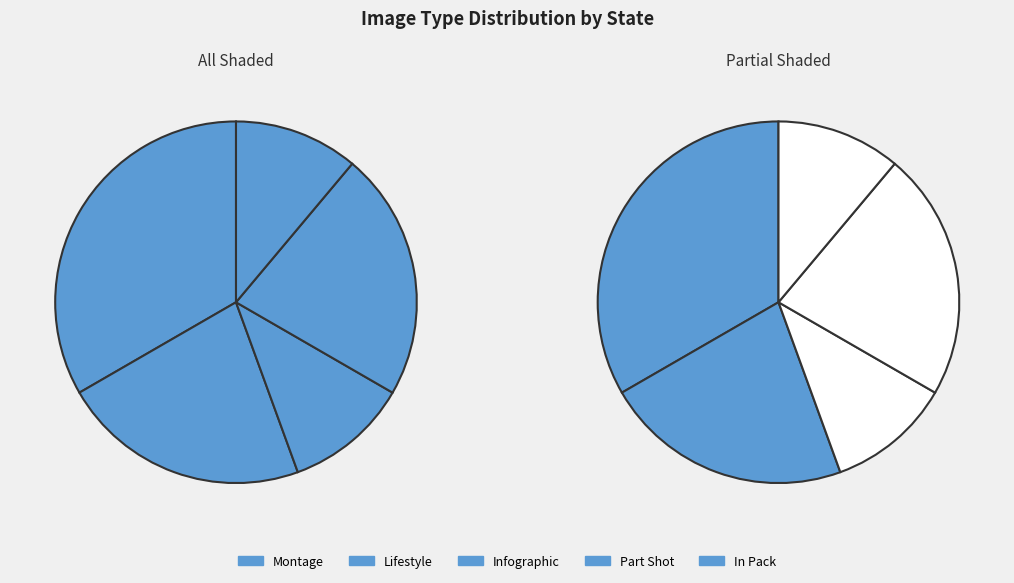

What is the change in value from Montage to Lifestyle?

-1